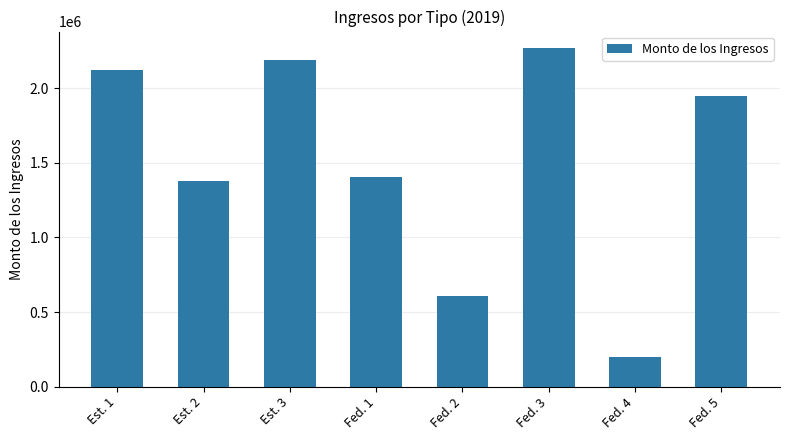

What is the smallest value displayed?

198399.0